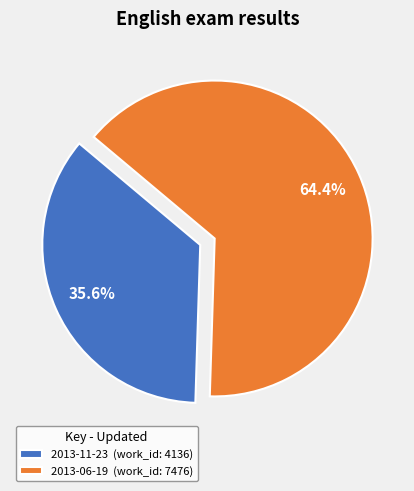

Which slice represents more than half of the pie?

2013-06-19